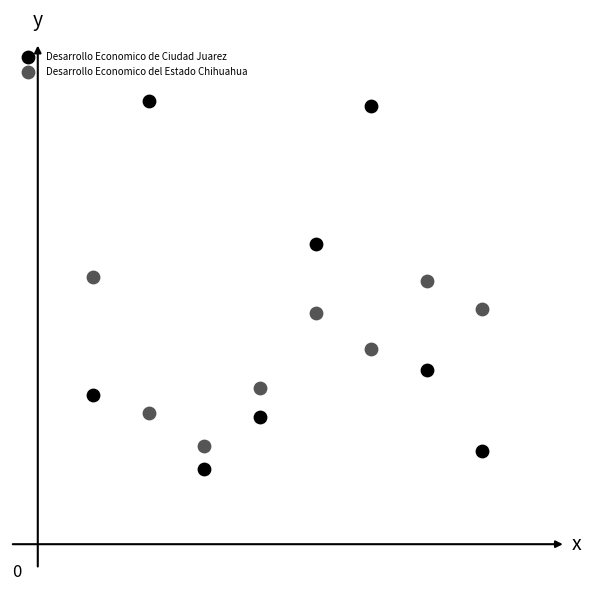

What are all the series names shown in the legend?

Desarrollo Economico de Ciudad Juarez, Desarrollo Economico del Estado Chihuahua